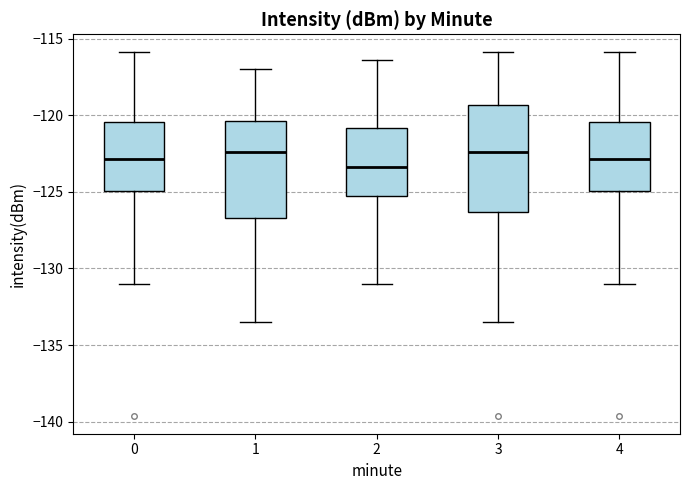

Reading left to right, read every box against the y-axis: the position of its median line, the range the box covers, and the ends of its whiskers. The values are not printed on the chart, so give them approximately, as read against the axis.

0: median -123.0, box -125.0 to -120.5, whiskers -131.0 to -116.0
1: median -122.5, box -126.5 to -120.5, whiskers -133.5 to -117.0
2: median -123.5, box -125.5 to -121.0, whiskers -131.0 to -116.5
3: median -122.5, box -126.5 to -119.5, whiskers -133.5 to -116.0
4: median -123.0, box -125.0 to -120.5, whiskers -131.0 to -116.0